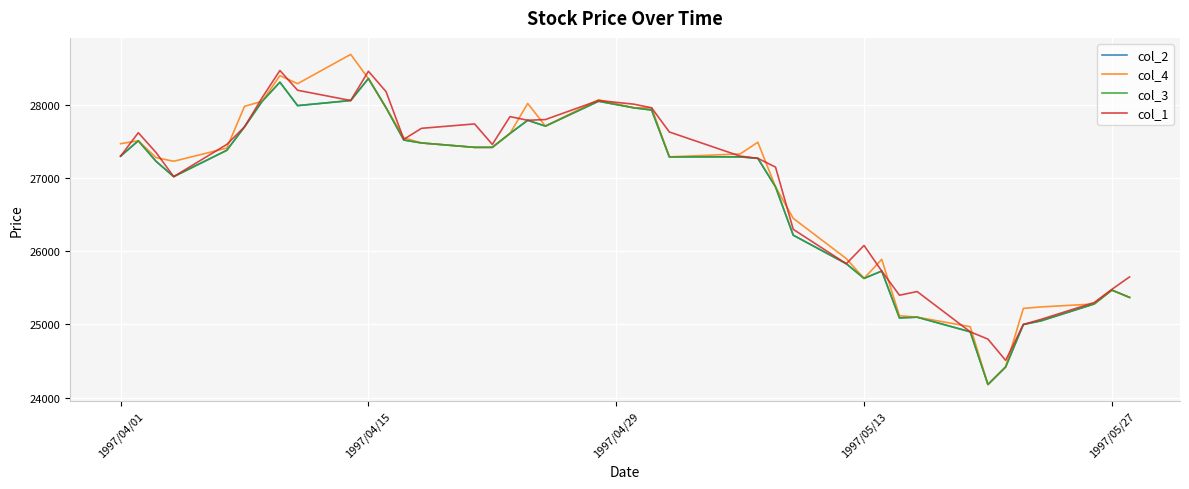

Does the chart display data point markers on the line(s)?

No